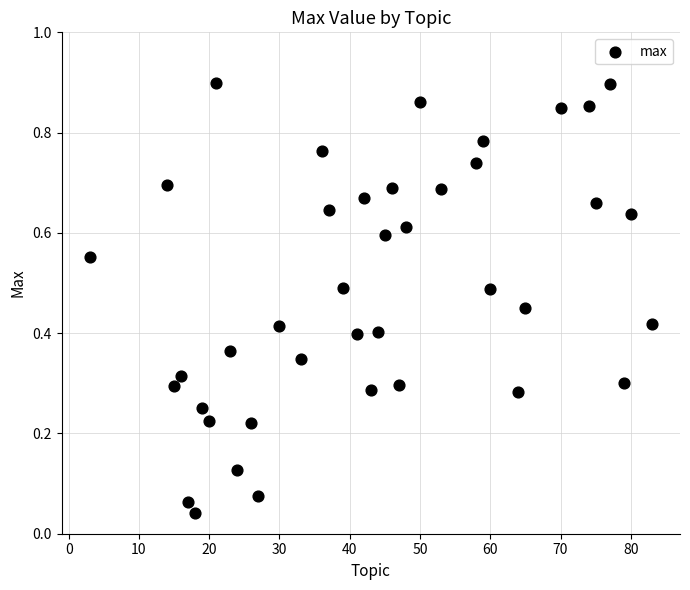

How many points are shown in the scatter plot?

40